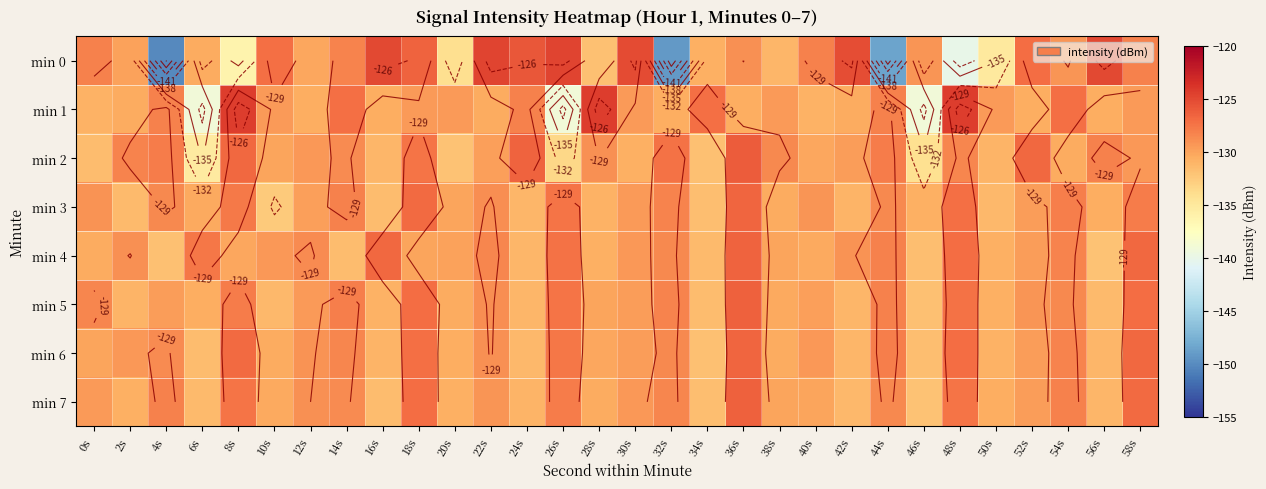

Which category has the highest value in the min 2 series?

36s